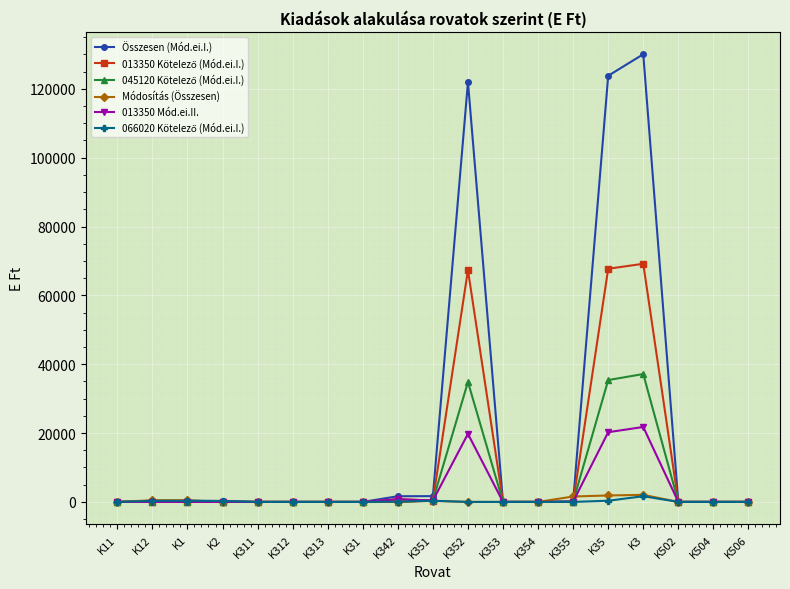

What is the label of the 11th point from the left?

K352